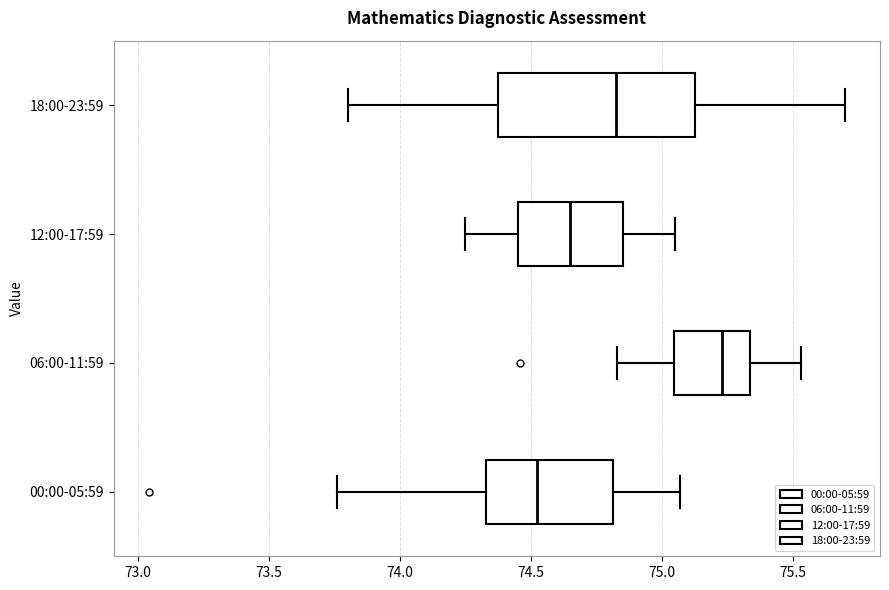

Where is the left edge of the box for 12:00-17:59 on the x-axis? The values are not printed on the chart, so give them approximately, as read against the axis.

74.45